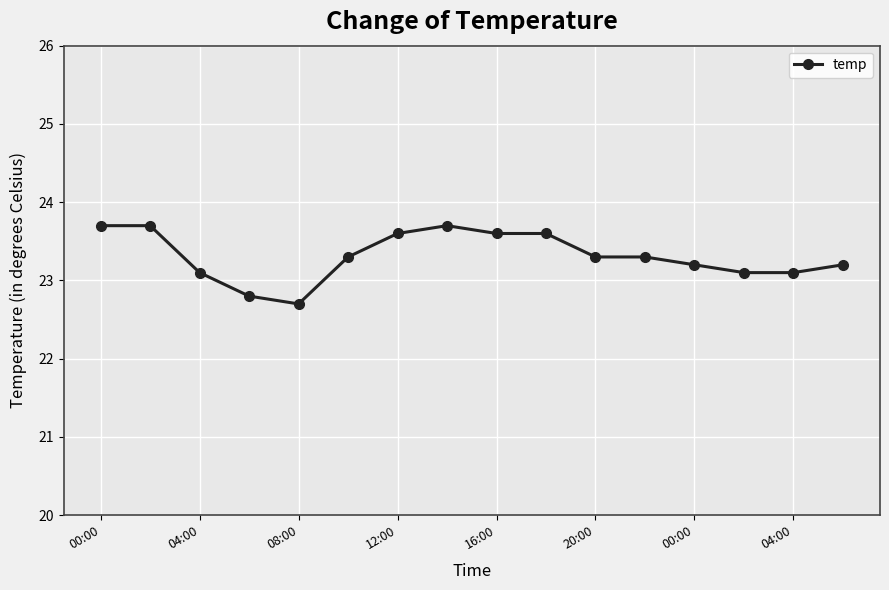

What is the maximum value shown in the chart?

23.7